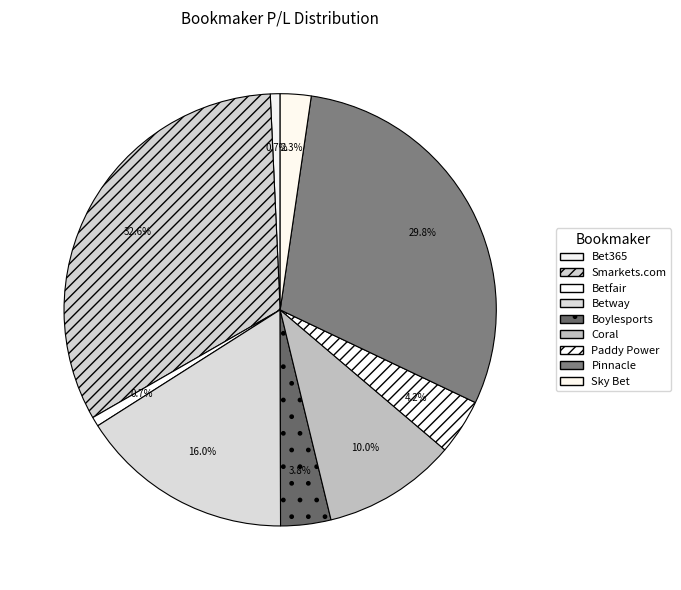

What percentage do Sky Bet and Boylesports together represent?

6.1%